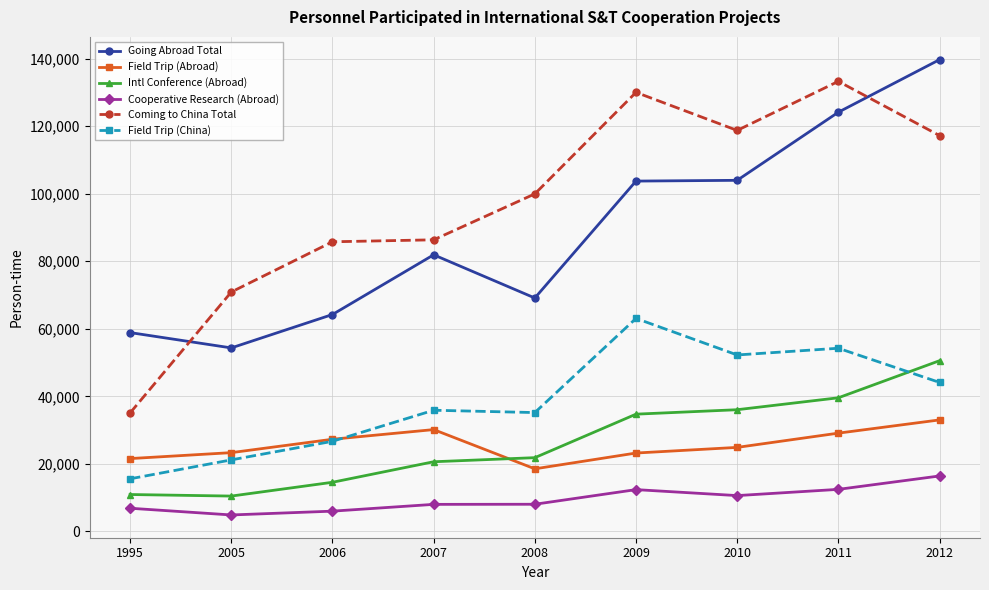

How many data points in Going Abroad Total are less than 81916?

4